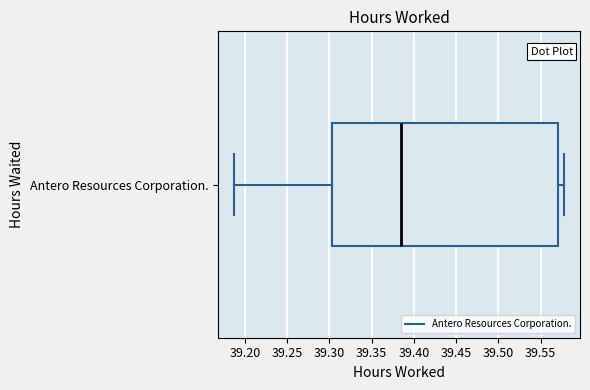

Where is the left edge of the box for Antero Resources Corporation. on the x-axis? The values are not printed on the chart, so give them approximately, as read against the axis.

39.305